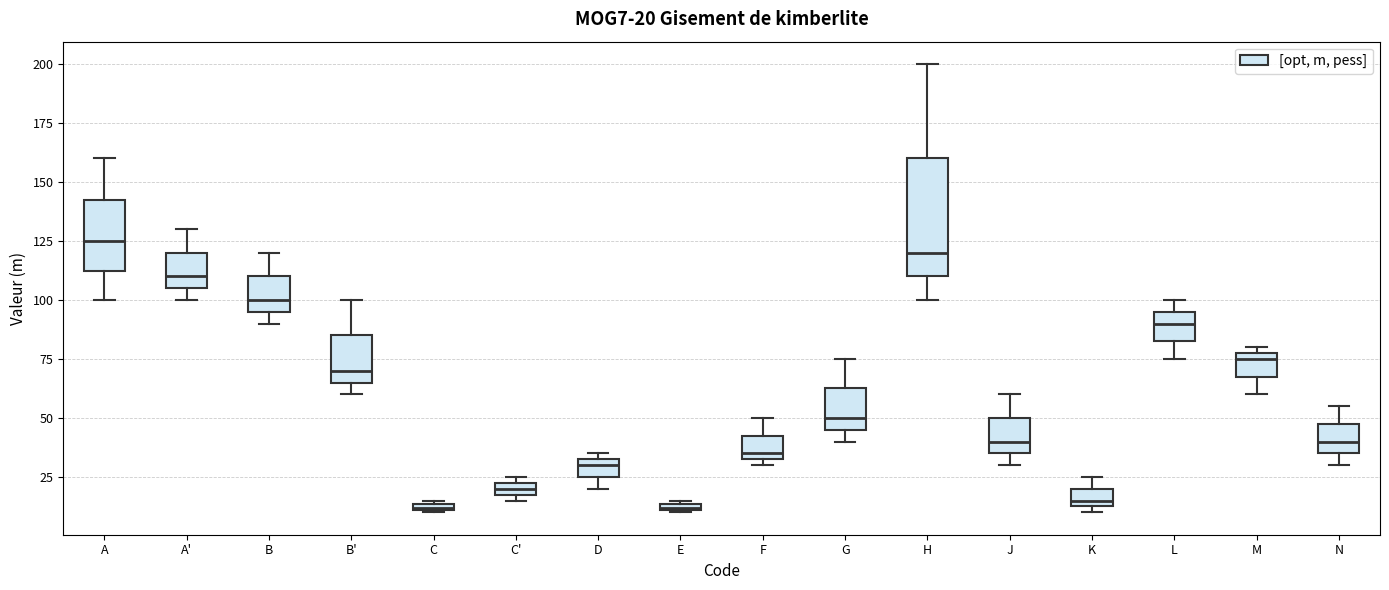

Which box is the tallest, from its lower edge to its upper edge?

H